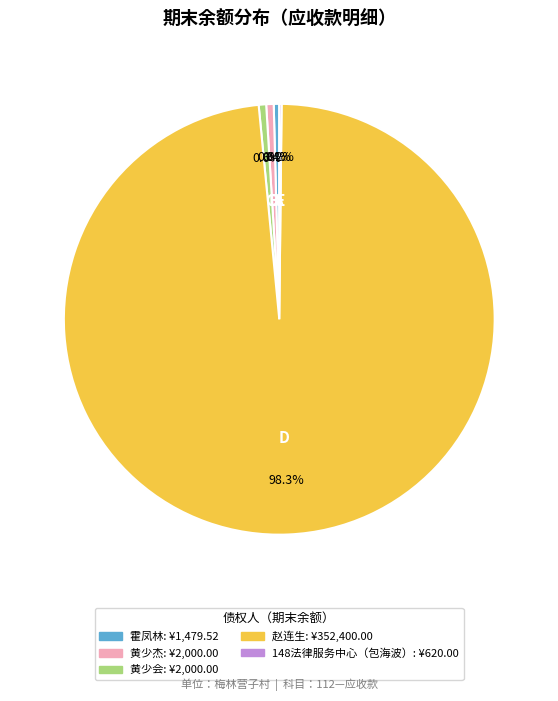

Which slice represents more than half of the pie?

赵连生